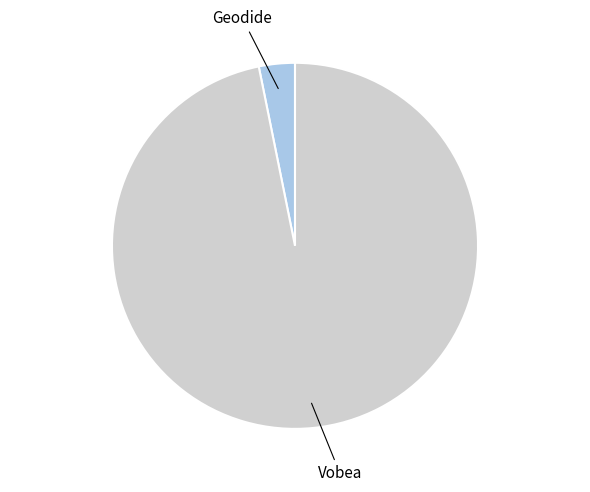

How many segments does this pie chart have?

2